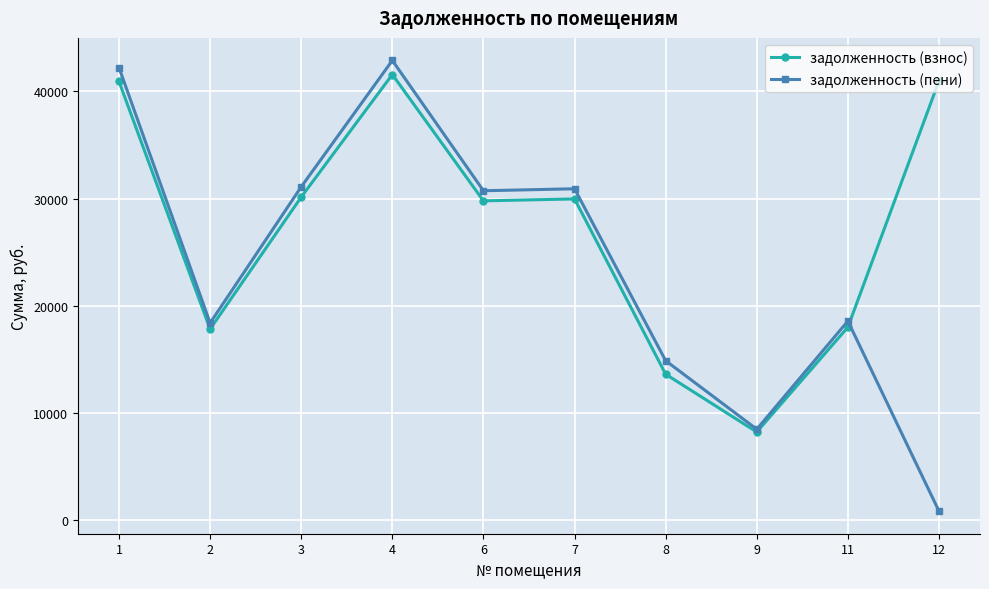

At which category does the chart reach its peak across all series?

4